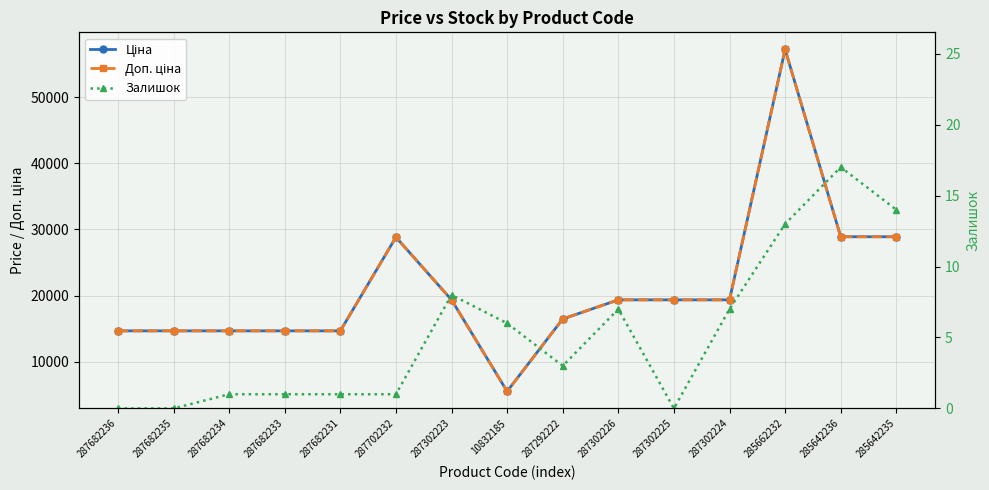

Reading left to right, what are all the values shown in this chart?

Ціна: 14649.6	14649.6	14649.6	14649.6	14649.6	28821.8	19343.1	5497.3	16448.2	19343.1	19343.1	19343.1	57235.5	28890.3	28890.3
Доп. ціна: 14649.6	14649.6	14649.6	14649.6	14649.6	28821.8	19343.1	5497.3	16448.2	19343.1	19343.1	19343.1	57235.5	28890.3	28890.3
Залишок: 0.0	0.0	1.0	1.0	1.0	1.0	8.0	6.0	3.0	7.0	0.0	7.0	13.0	17.0	14.0